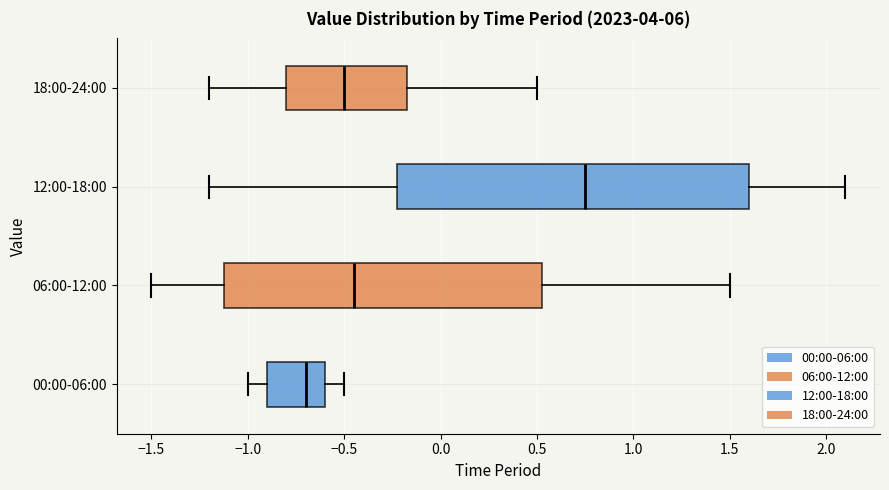

Comparing the boxes themselves (not the whiskers), which one is the widest?

12:00-18:00